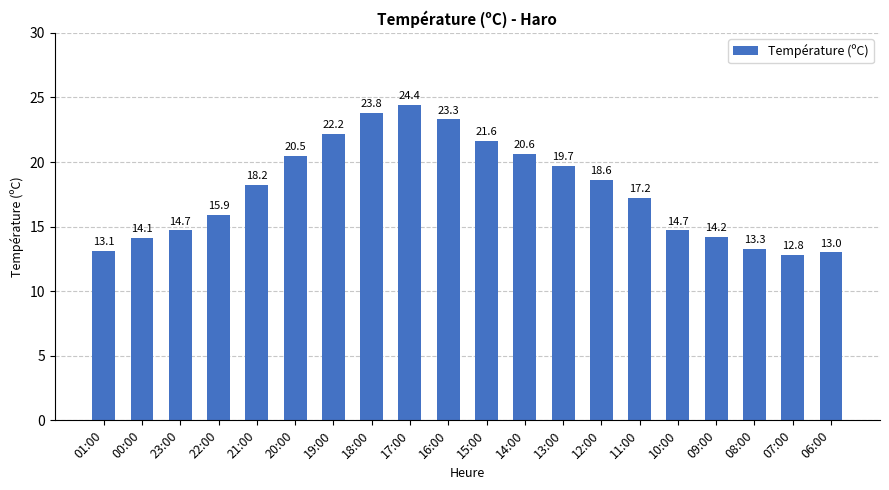

At which category does the chart reach its minimum across all series?

07:00